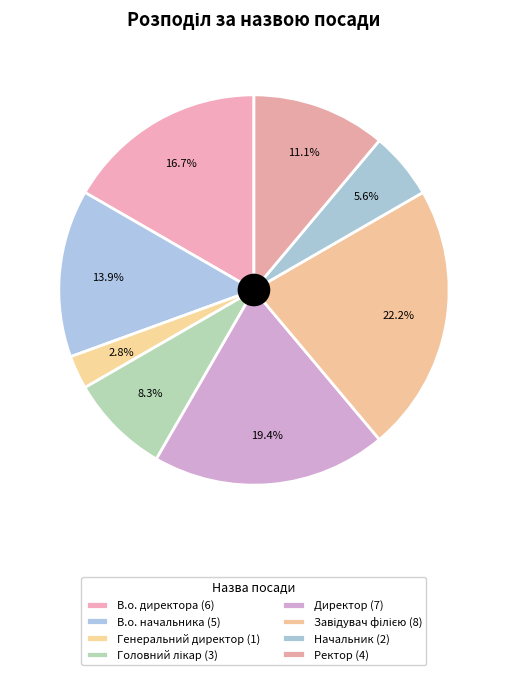

What is the smallest slice in the pie chart?

Генеральний директор